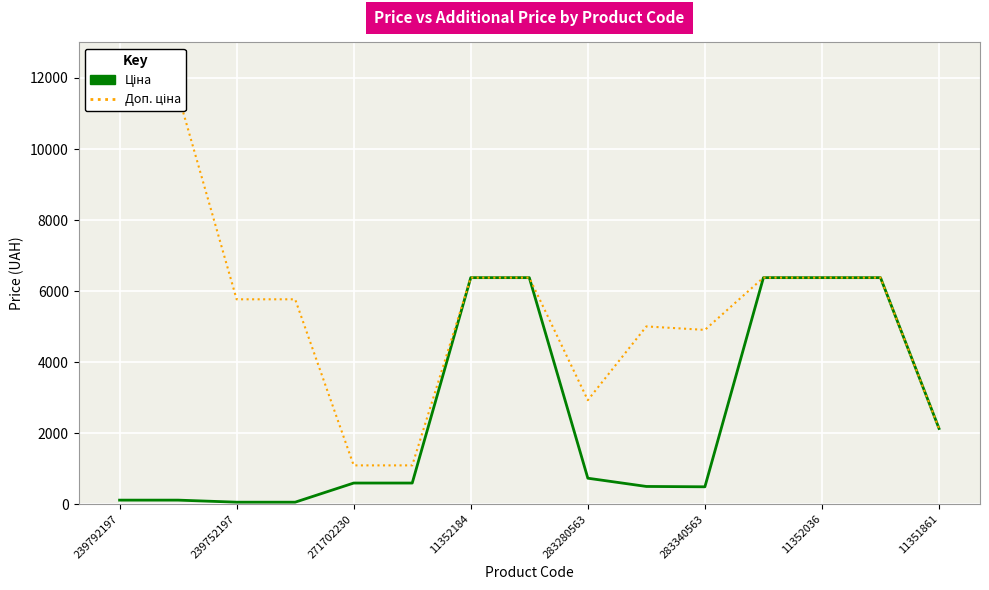

What is the highest value of the Ціна series?

6378.9